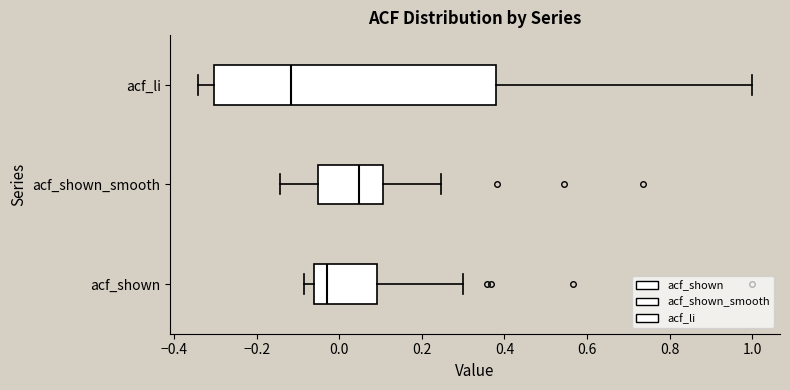

Where is the left edge of the box for acf_shown_smooth on the x-axis? The values are not printed on the chart, so give them approximately, as read against the axis.

-0.06